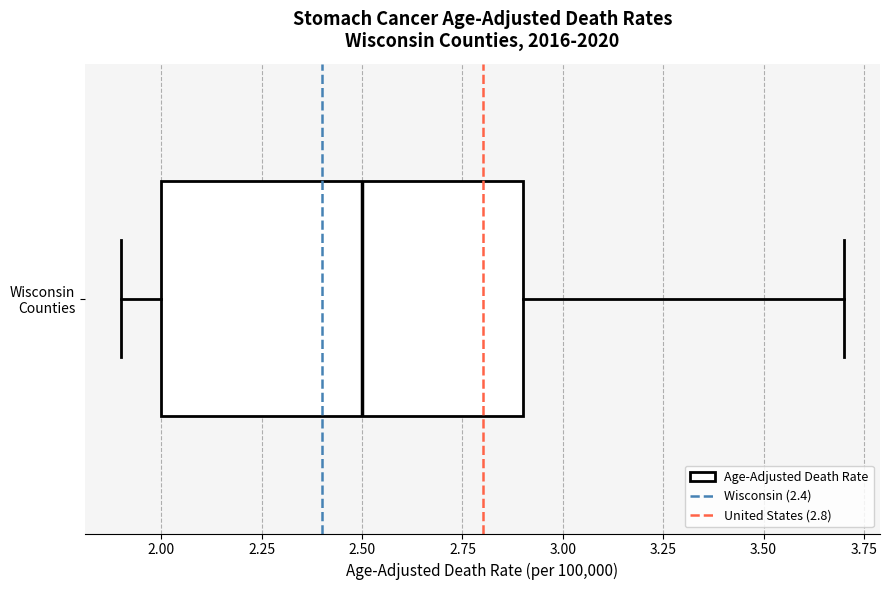

Transcribe this box plot: give where the median line is, the range the box spans, and where the two whiskers end, as read against the x-axis. The values are not printed on the chart, so give them approximately, as read against the axis.

median 2.5, box 2.0 to 2.9, whiskers 1.9 to 3.7